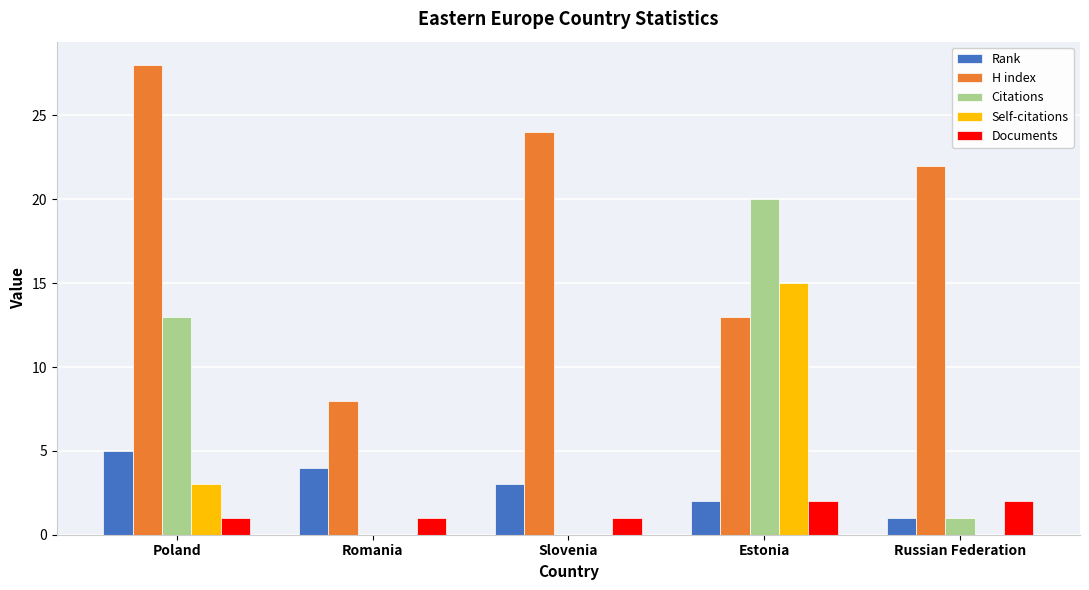

Which series changed the most between Romania and Russian Federation?

H index